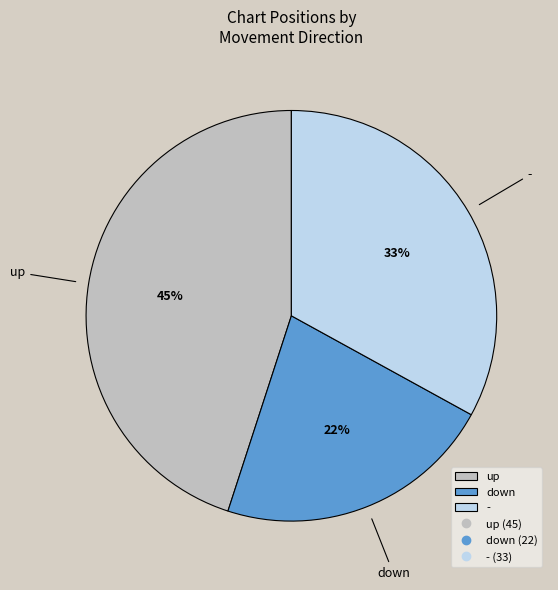

How many segments does this pie chart have?

3